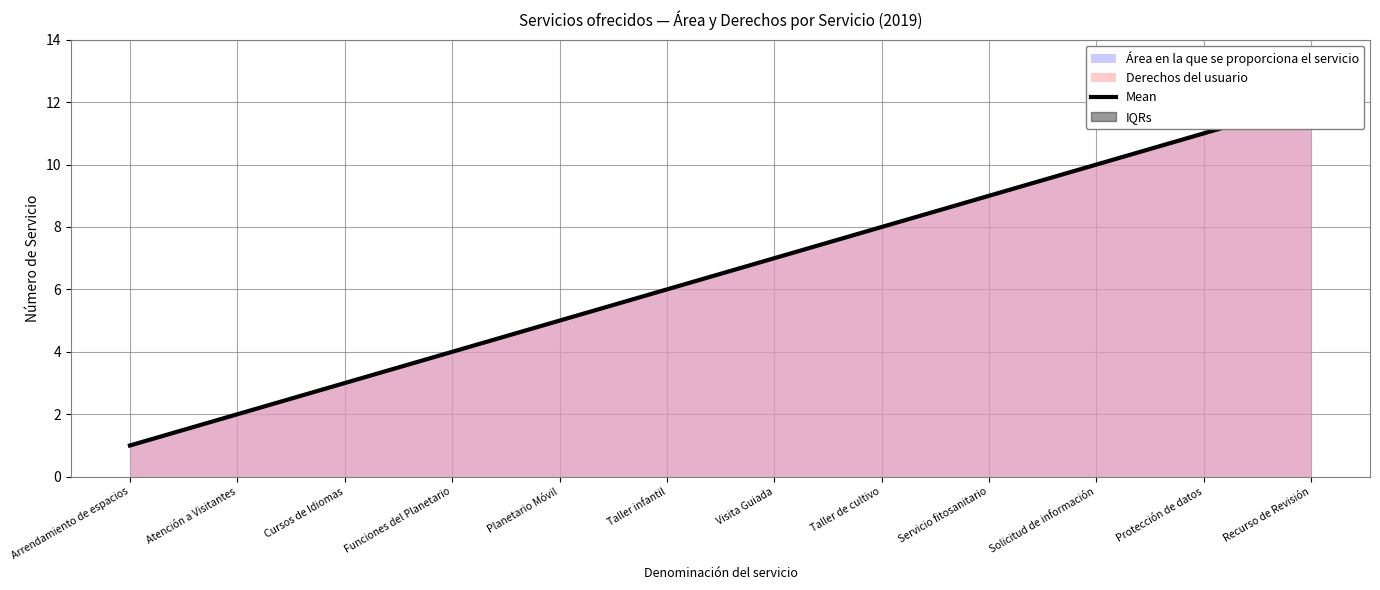

Which series has the largest total across all categories?

Área en la que se proporciona el servicio (line)